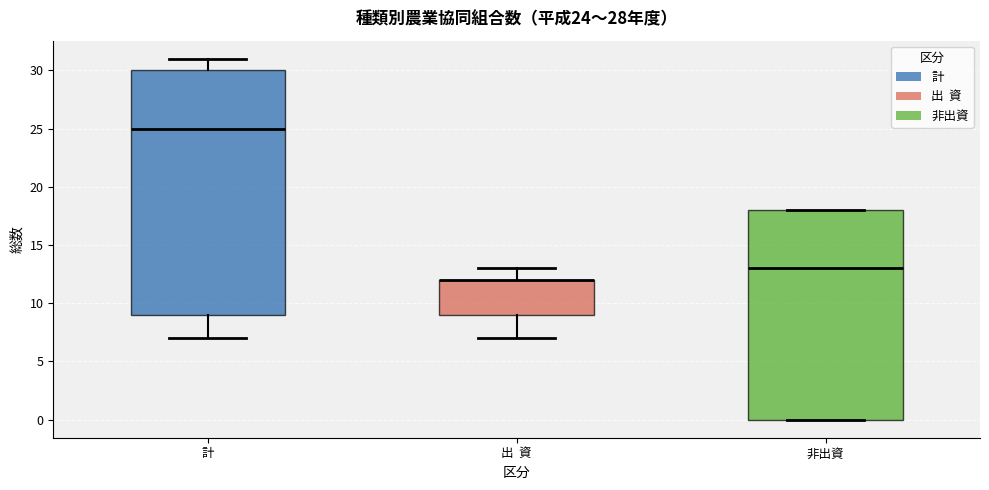

Comparing the boxes themselves (not the whiskers), which one is the tallest?

計